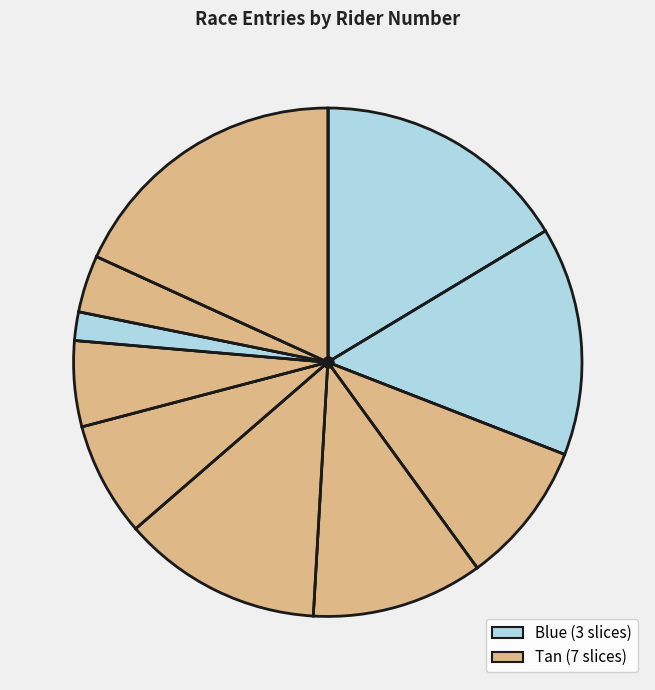

How many slices are in this pie chart?

10